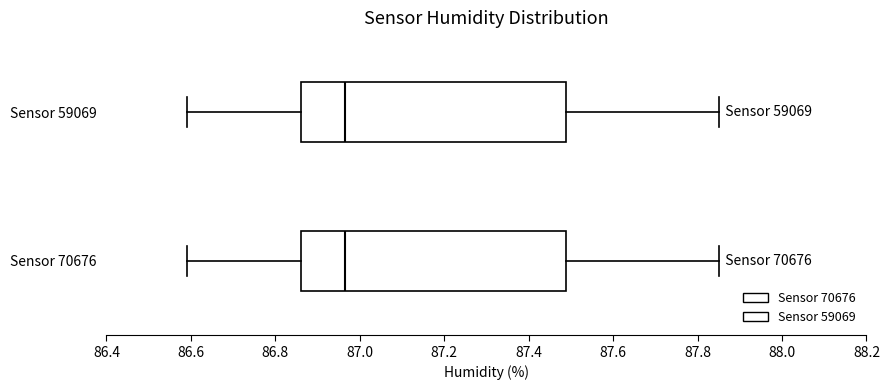

Reading bottom to top, transcribe this box plot: for each box, give where its median line is, the range the box spans, and where its two whiskers end, as read against the x-axis. The values are not printed on the chart, so give them approximately, as read against the axis.

Sensor 70676: median 86.96, box 86.86 to 87.48, whiskers 86.60 to 87.86
Sensor 59069: median 86.96, box 86.86 to 87.48, whiskers 86.60 to 87.86